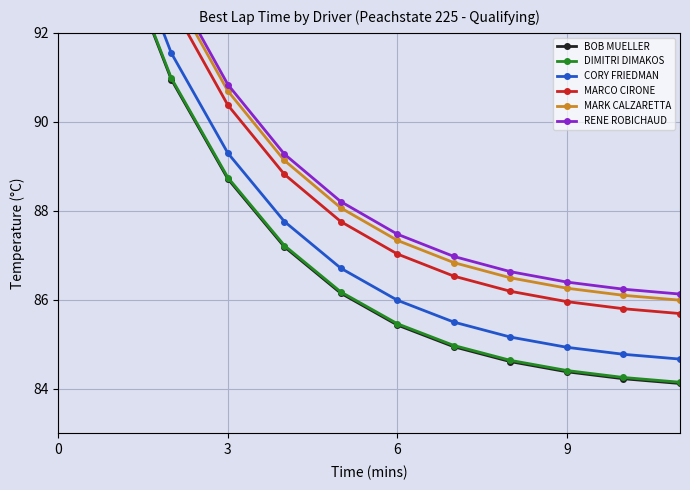

True or false: RENE ROBICHAUD has a value of 23.3 at 7.

False